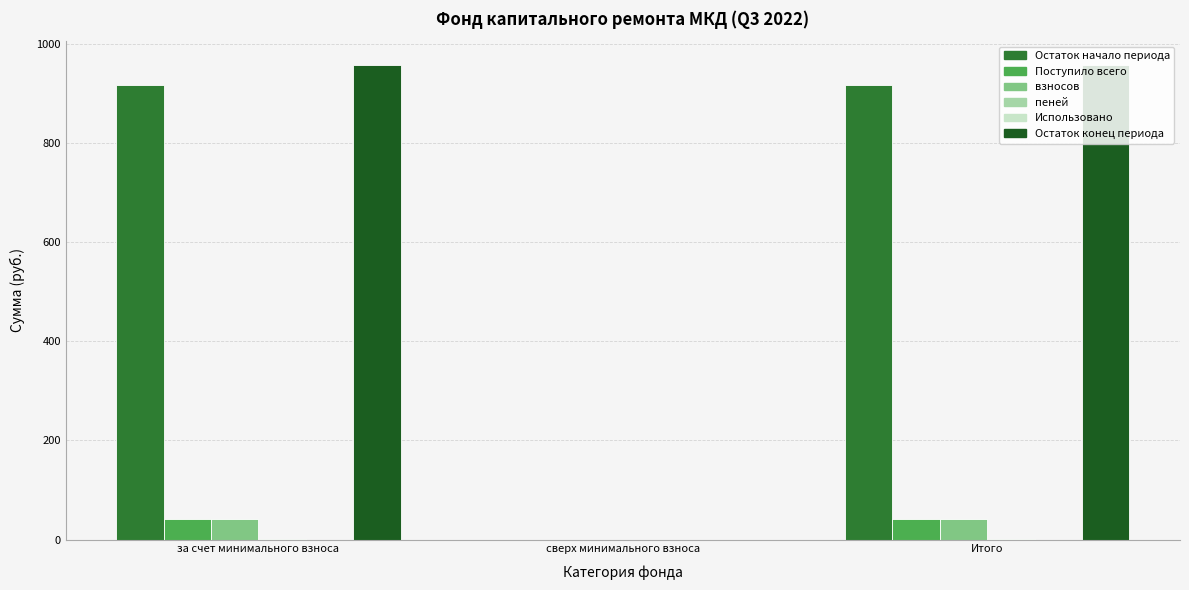

Is the value of Поступило всего at Итого greater than the value of Остаток конец периода at сверх минимального взноса?

Yes